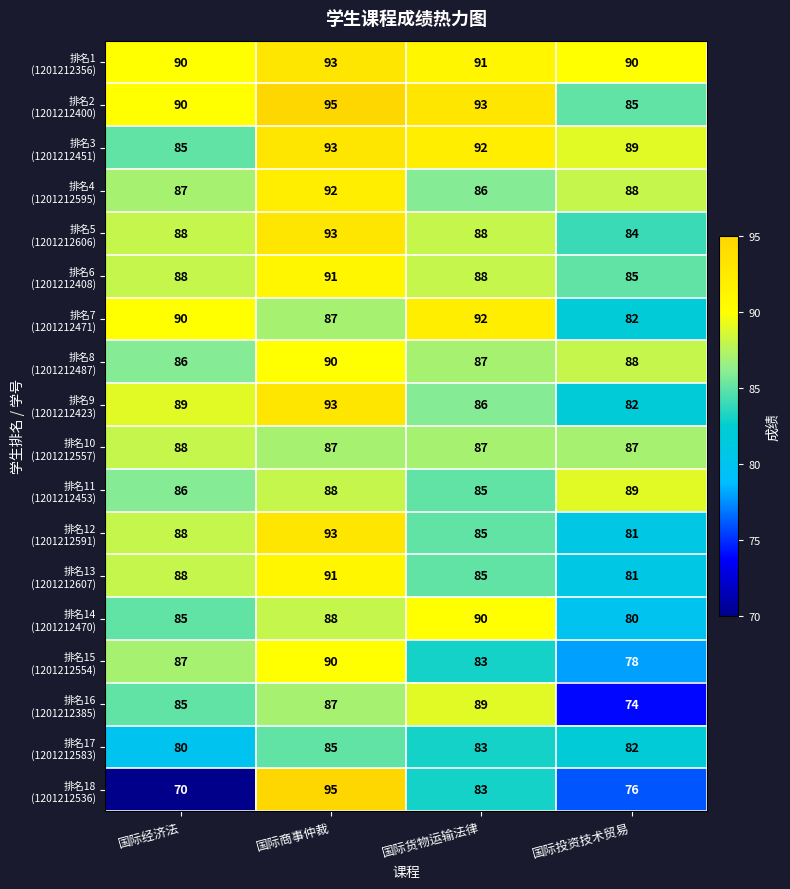

At which category is the sum across all series the highest?

国际商事仲裁